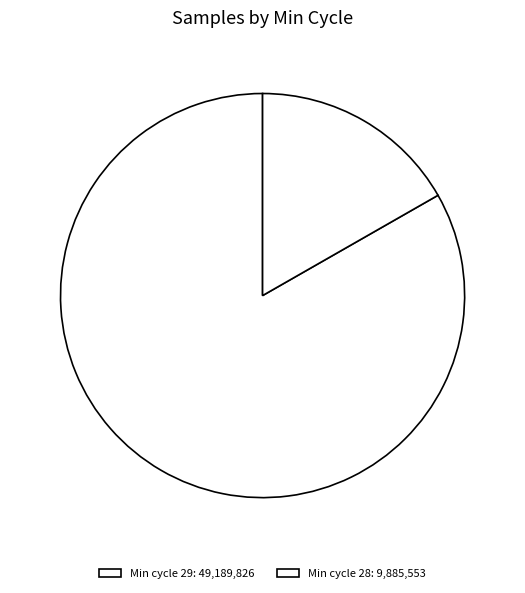

How many slices are in this pie chart?

2